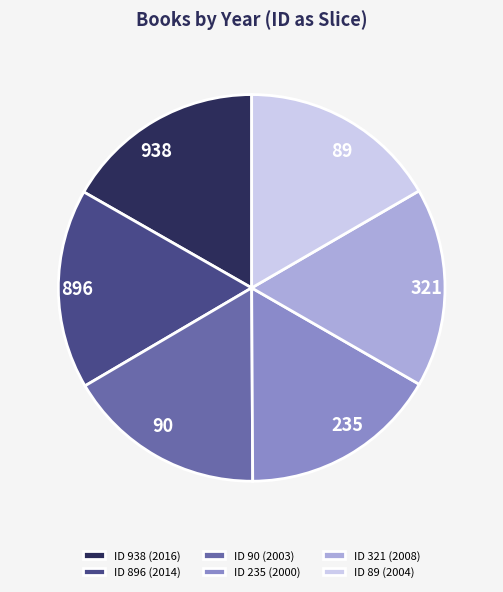

Does any single category account for the majority?

No